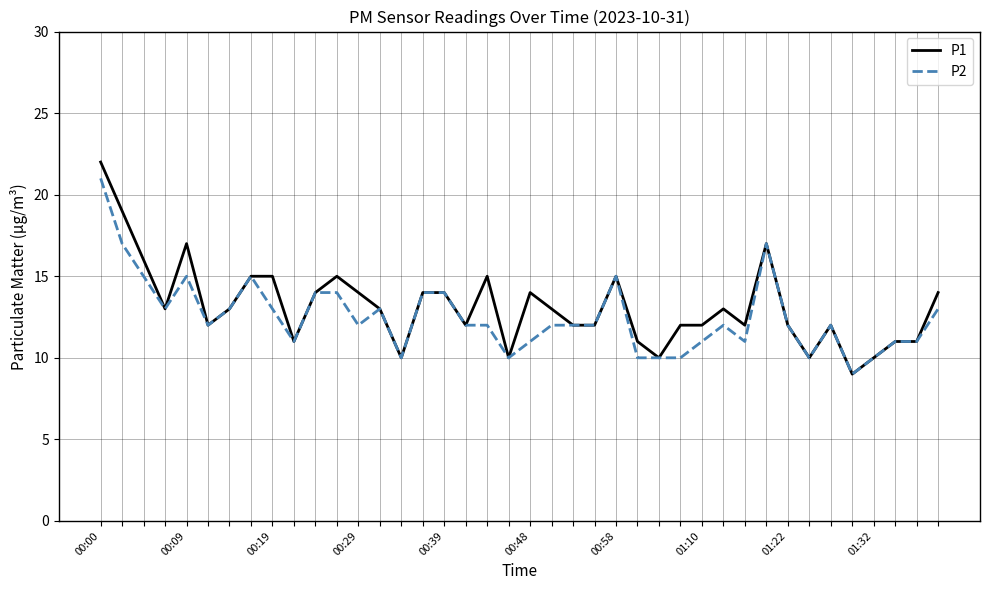

What is the difference between the maximum and minimum values in the P1 series?

13